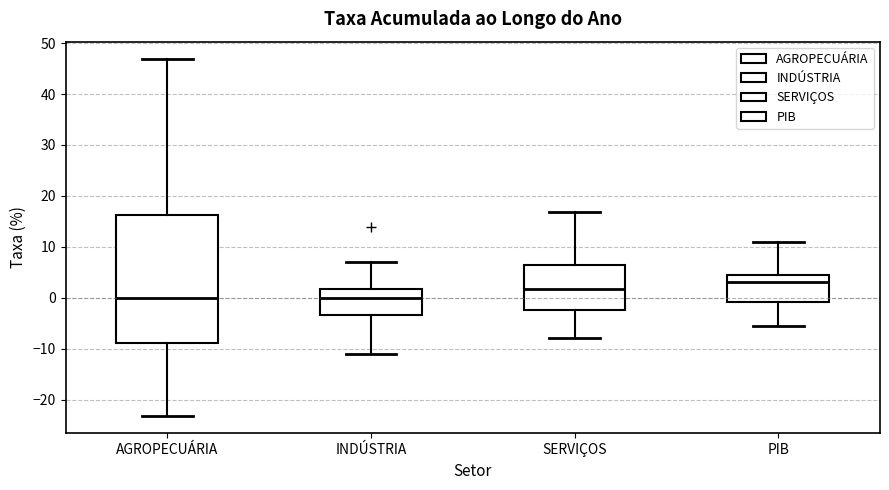

Comparing the boxes themselves (not the whiskers), which one is the tallest?

AGROPECUÁRIA